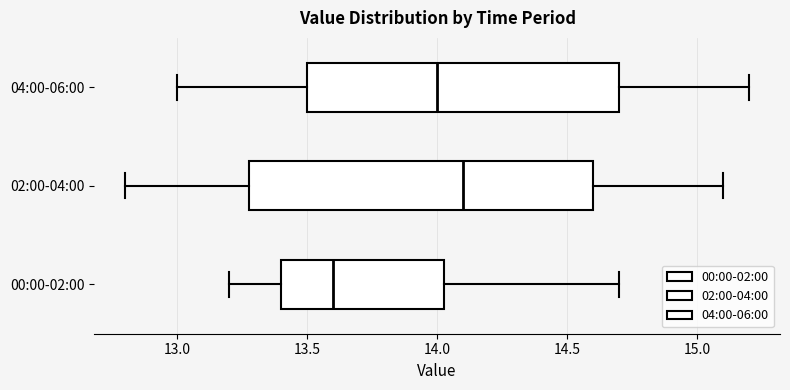

Comparing the boxes themselves (not the whiskers), which one is the widest?

02:00-04:00